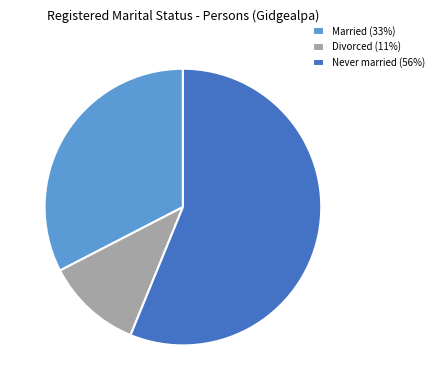

What is the smallest slice in the pie chart?

Divorced (11%)